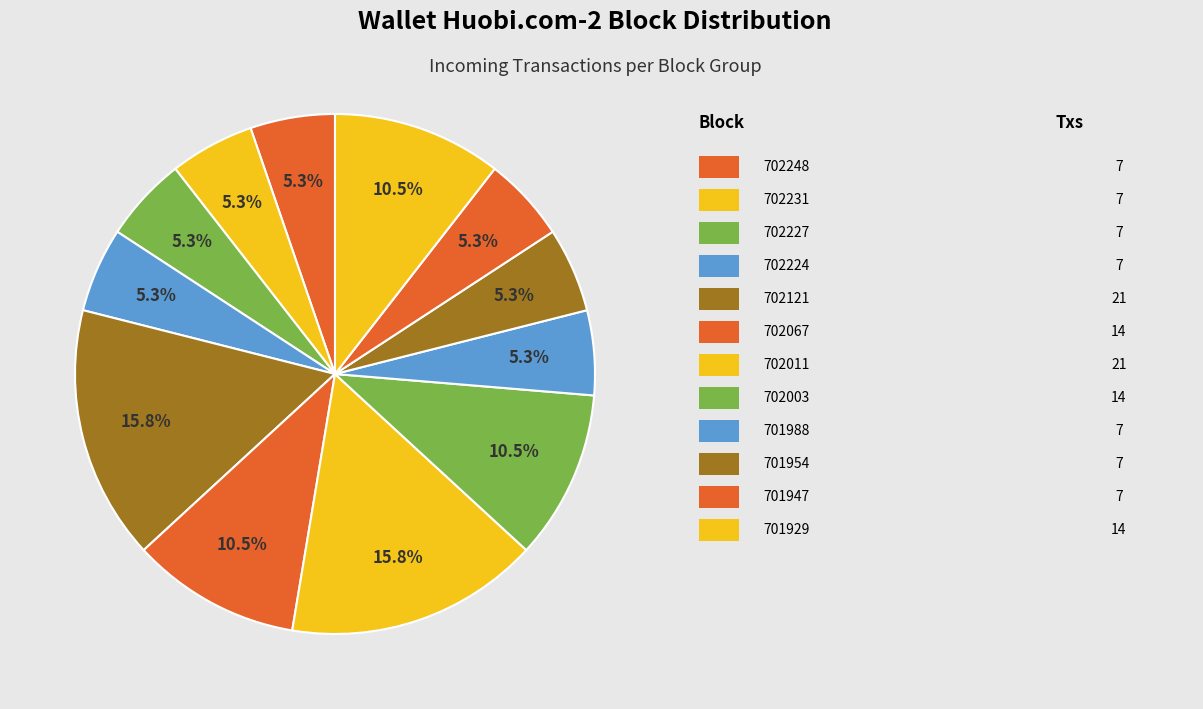

Count the number of slices in the pie.

12